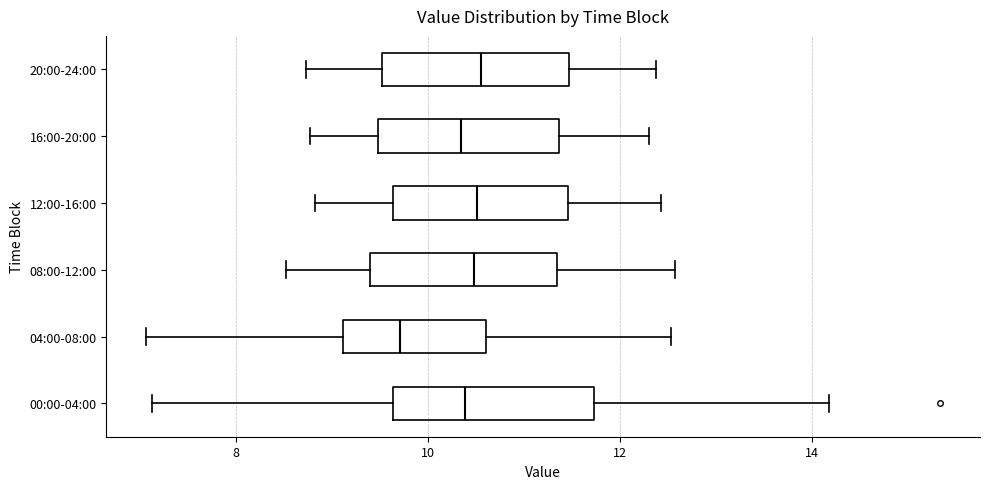

Where does the median line of the box for 12:00-16:00 sit on the x-axis? The values are not printed on the chart, so give them approximately, as read against the axis.

10.6